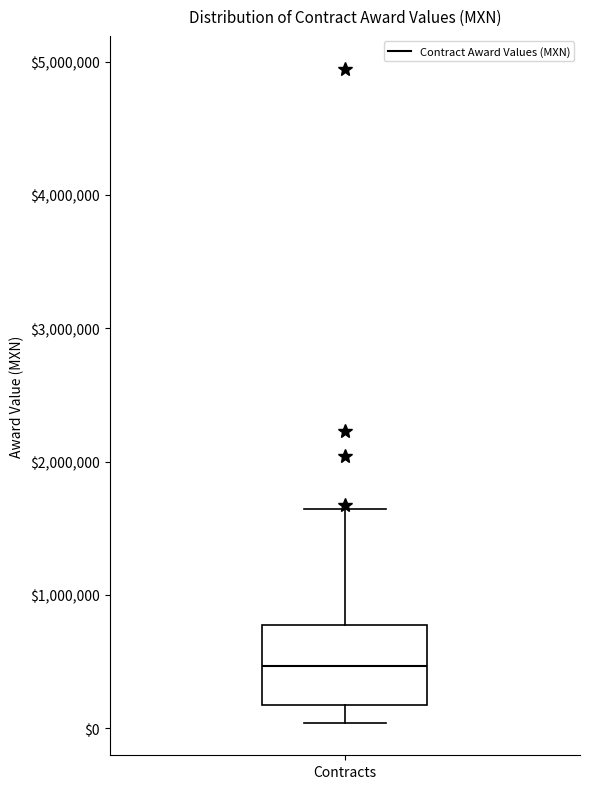

Transcribe this box plot: give where the median line is, the range the box spans, and where the two whiskers end, as read against the y-axis. The values are not printed on the chart, so give them approximately, as read against the axis.

median 500000, box 200000 to 800000, whiskers 0 to 1600000